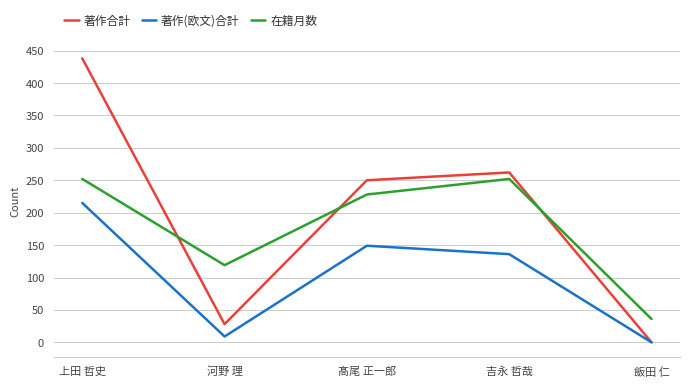

In 著作合計, how many points are higher than both neighbors (excluding endpoints)?

1